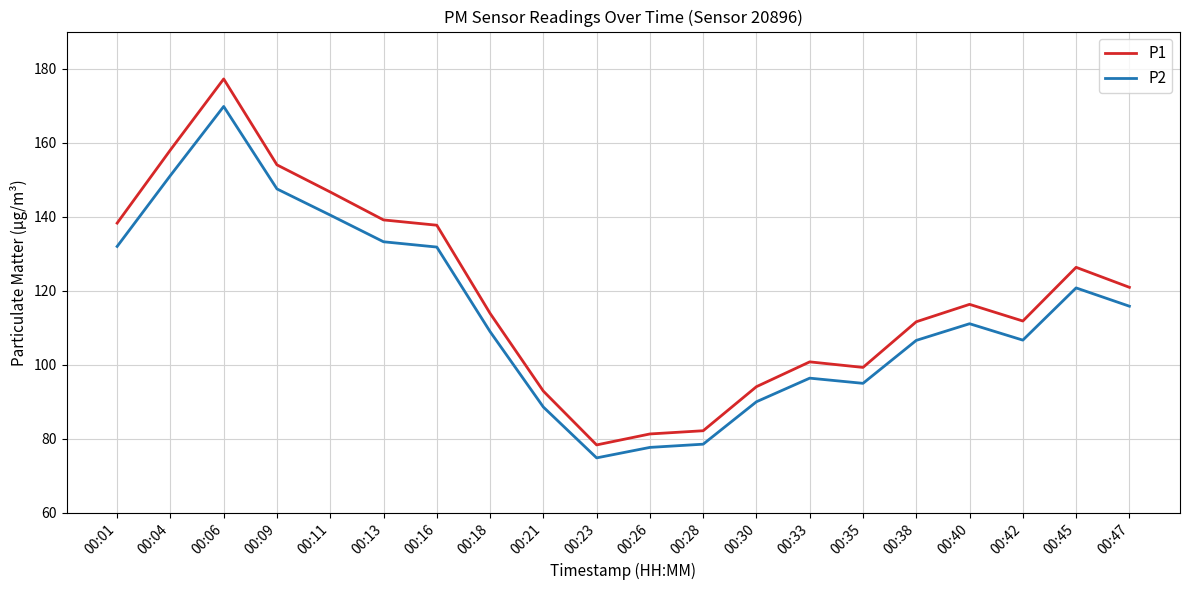

At which label does P1 first exceed 116?

00:01